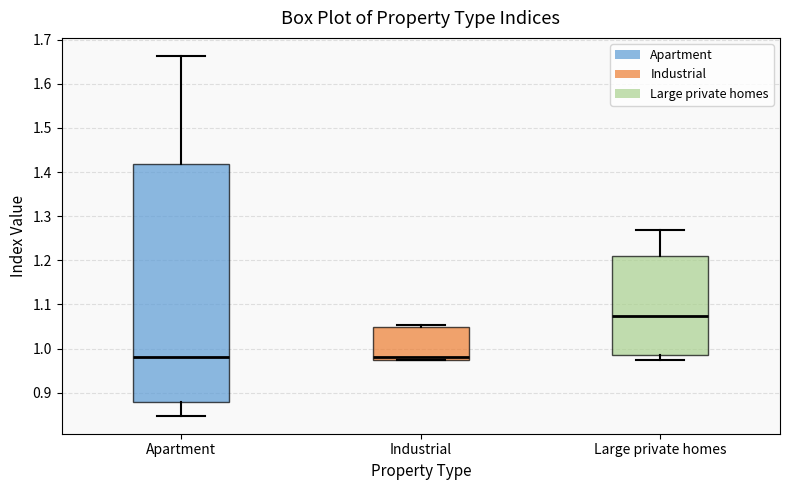

Reading left to right, read every box against the y-axis: the position of its median line, the range the box covers, and the ends of its whiskers. The values are not printed on the chart, so give them approximately, as read against the axis.

Apartment: median 0.98, box 0.88 to 1.42, whiskers 0.85 to 1.66
Industrial: median 0.98, box 0.97 to 1.05, whiskers 0.97 to 1.05 (just above the box's upper edge)
Large private homes: median 1.07, box 0.98 to 1.21, whiskers 0.97 to 1.27